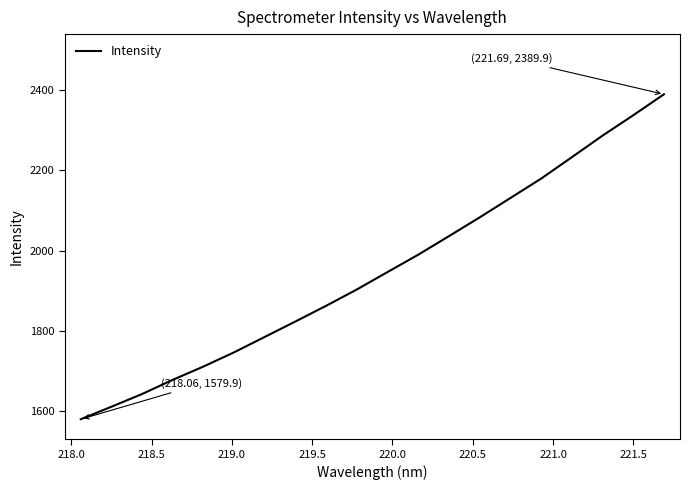

What is the smallest value displayed?

1579.9